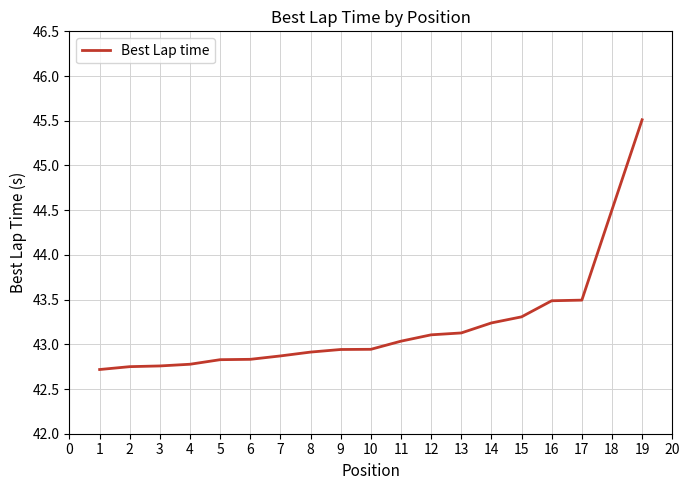

What is the difference between the second highest and second lowest values?

1.8